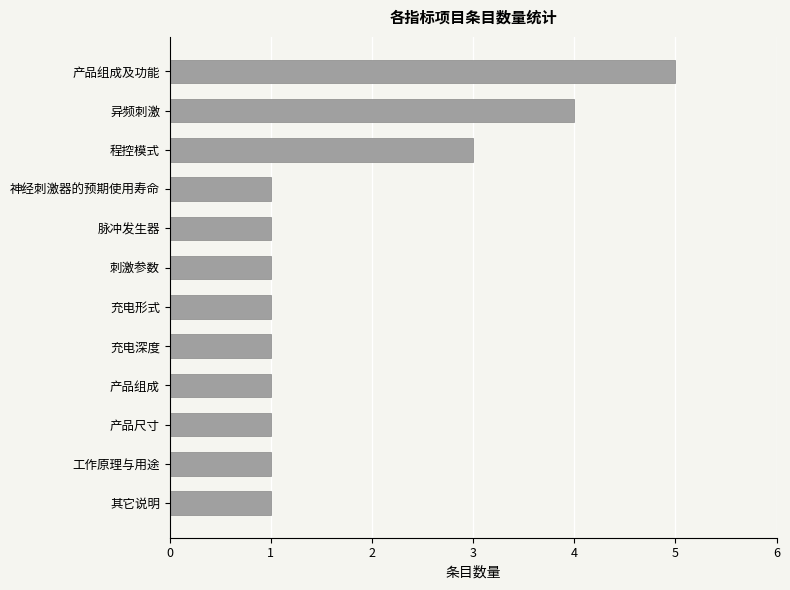

What is the difference between the second highest and second lowest values?

3